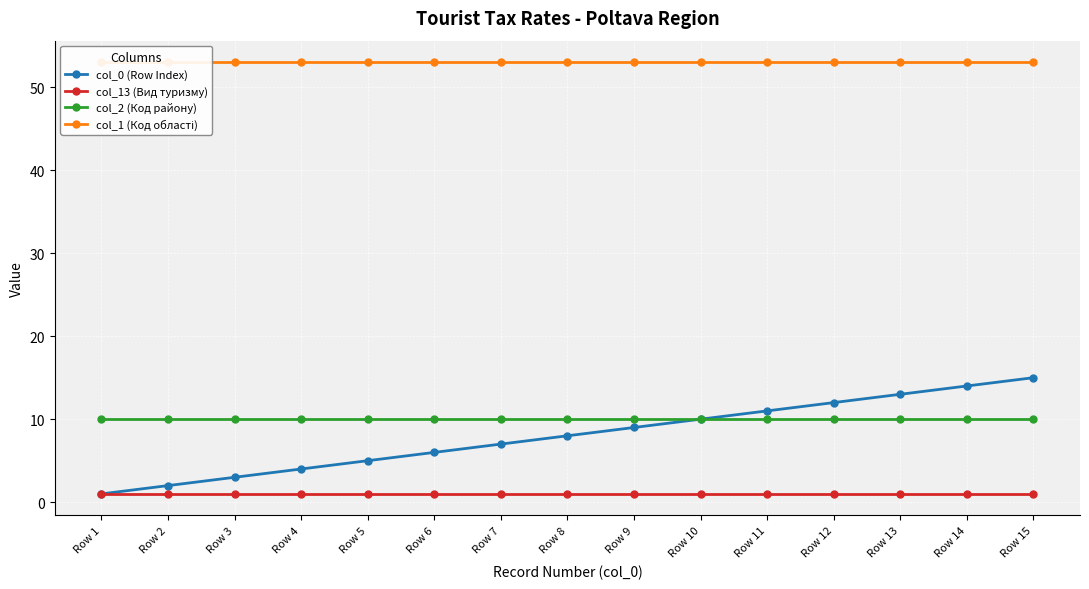

What is the minimum value shown in the chart?

1